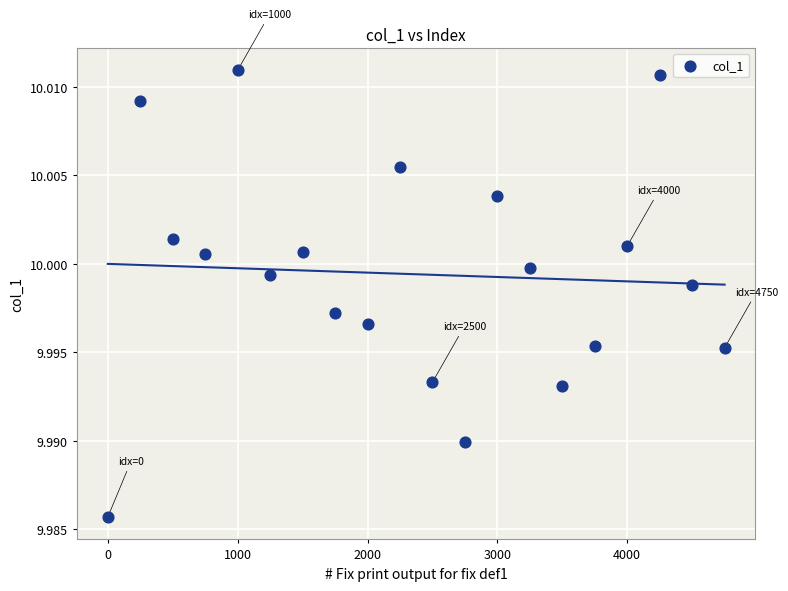

What is the range of X values (max minus min)?

4750.0